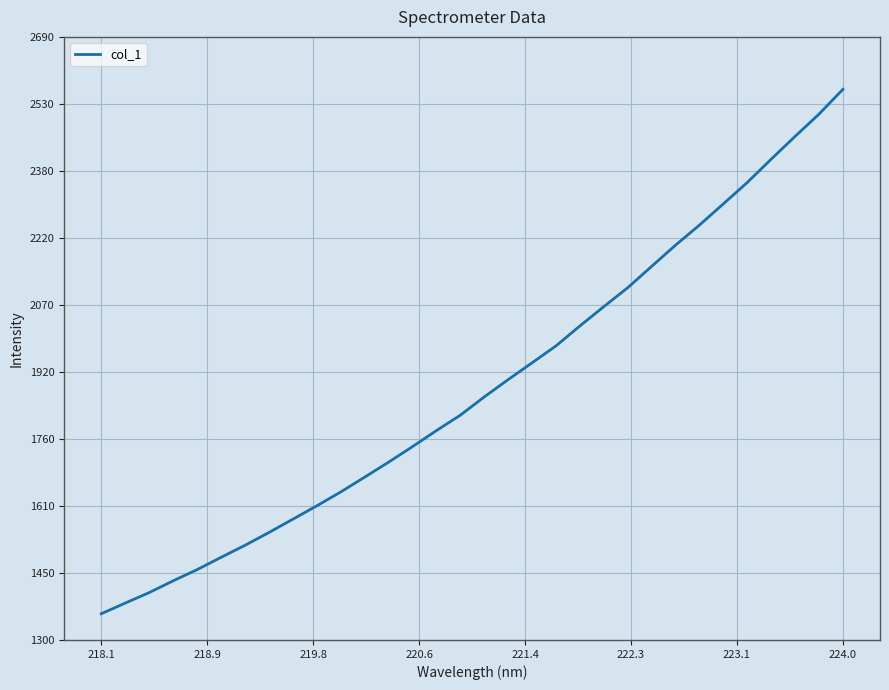

True or false: there are more than 2 points higher than both neighbors.

False